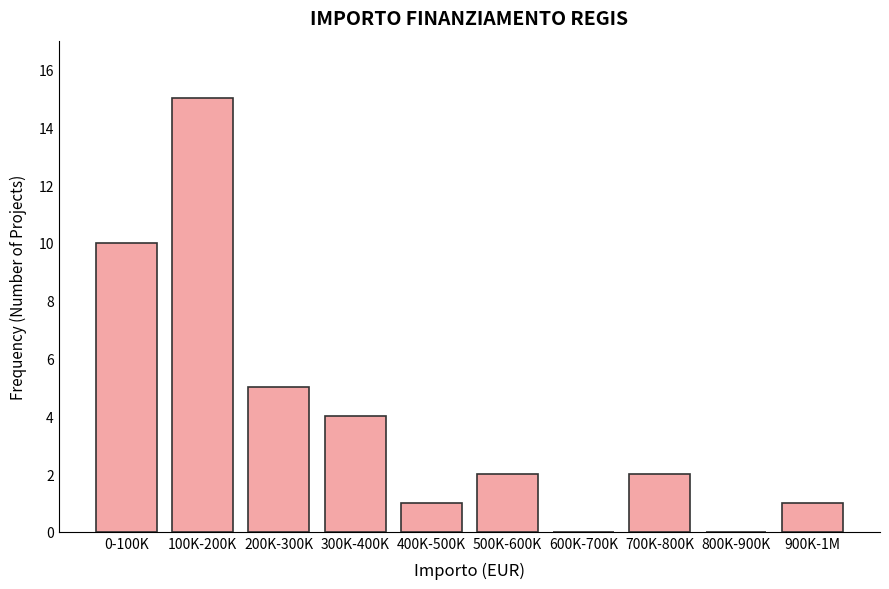

Reading left to right, extract all data points from this chart.

0-100K=10	100K-200K=15	200K-300K=5	300K-400K=4	400K-500K=1	500K-600K=2	600K-700K=0	700K-800K=2	800K-900K=0	900K-1M=1